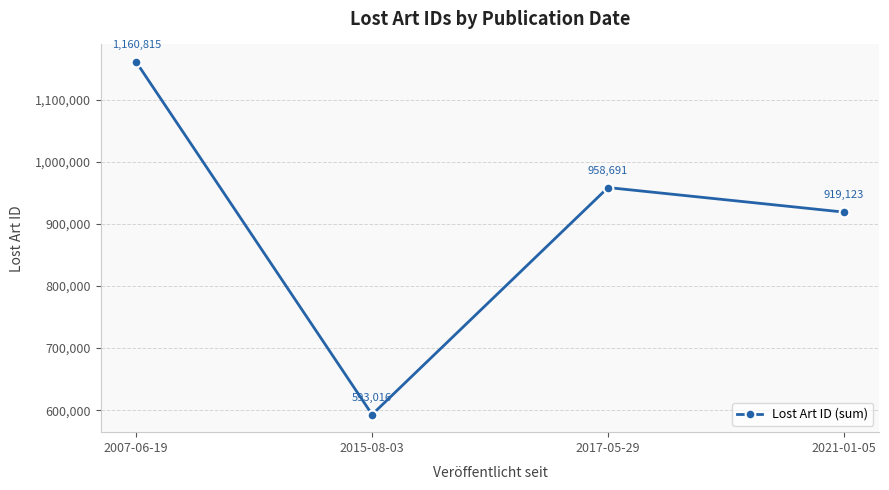

Does the chart display data point markers on the line(s)?

Yes